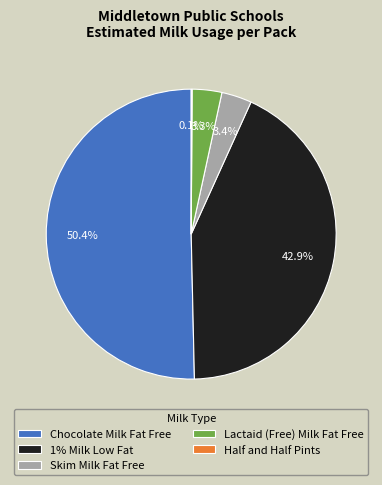

Does Lactaid (Free) Milk Fat Free account for over 50% of the chart?

No